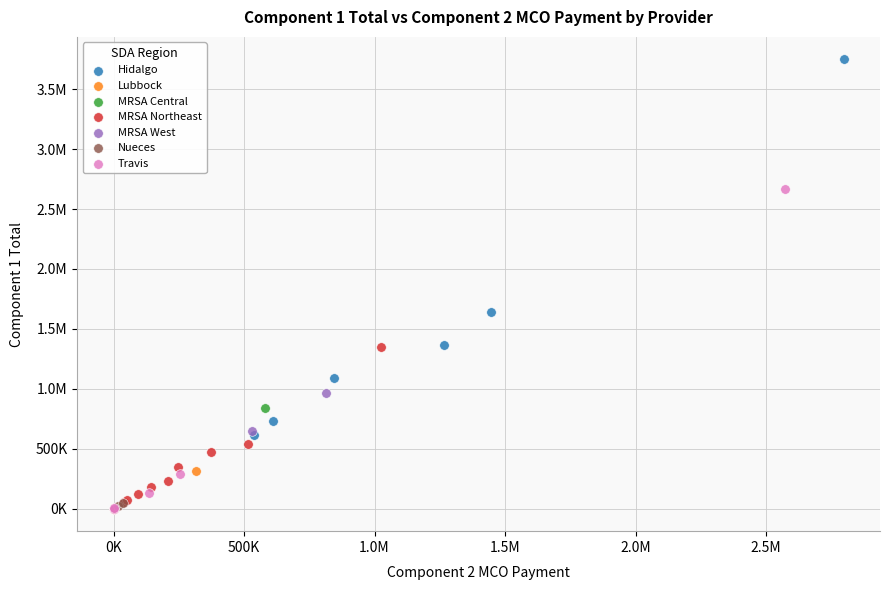

What are all the series names shown in the legend?

Hidalgo, Lubbock, MRSA Central, MRSA Northeast, MRSA West, Nueces, Travis